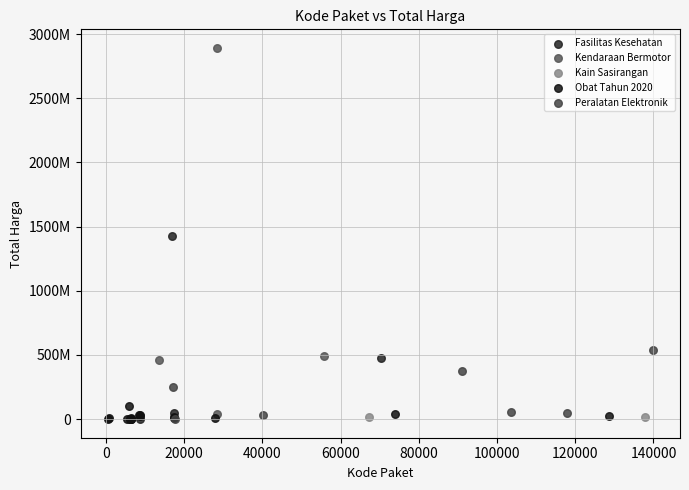

What are all the series names shown in the legend?

Fasilitas Kesehatan, Kendaraan Bermotor, Kain Sasirangan, Obat Tahun 2020, Peralatan Elektronik